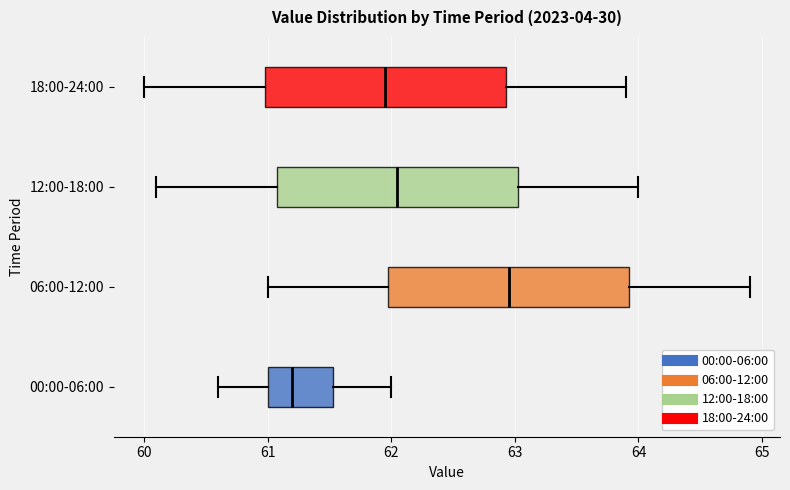

Reading bottom to top, read every box against the x-axis: the position of its median line, the range the box covers, and the ends of its whiskers. The values are not printed on the chart, so give them approximately, as read against the axis.

00:00-06:00: median 61.2, box 61.0 to 61.5, whiskers 60.6 to 62.0
06:00-12:00: median 63.0, box 62.0 to 63.9, whiskers 61.0 to 64.9
12:00-18:00: median 62.1, box 61.1 to 63.0, whiskers 60.1 to 64.0
18:00-24:00: median 62.0, box 61.0 to 62.9, whiskers 60.0 to 63.9